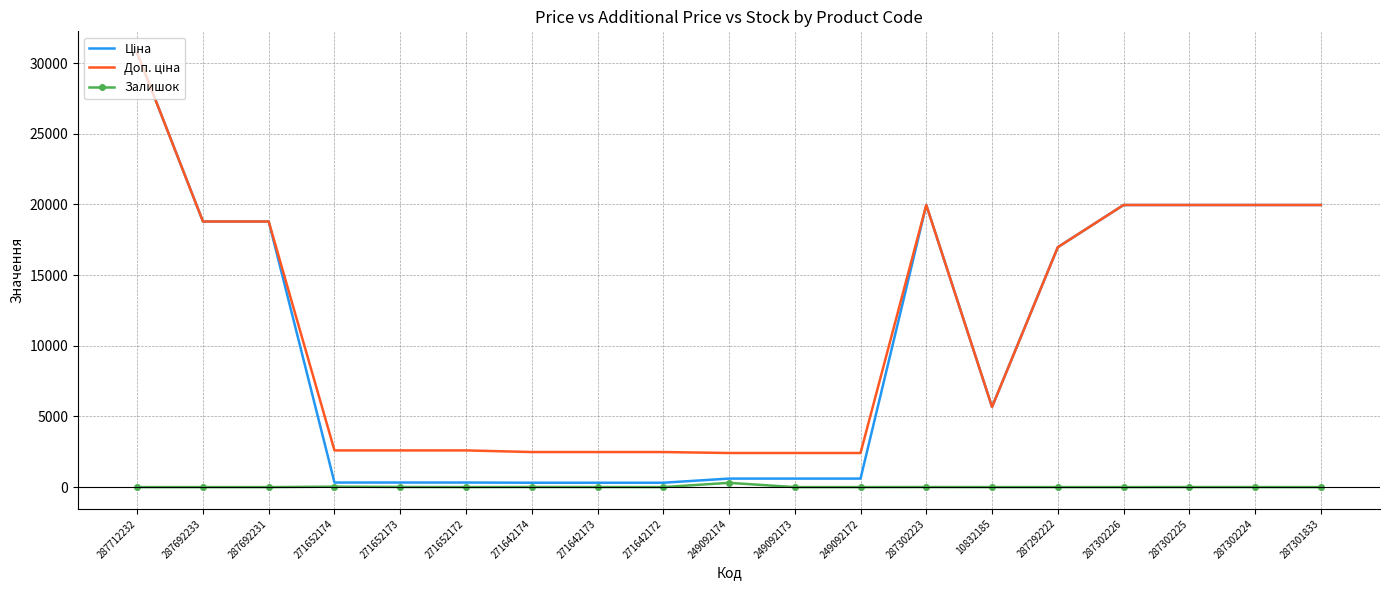

What is the spread (max minus min) of values at 287712232?

30717.1